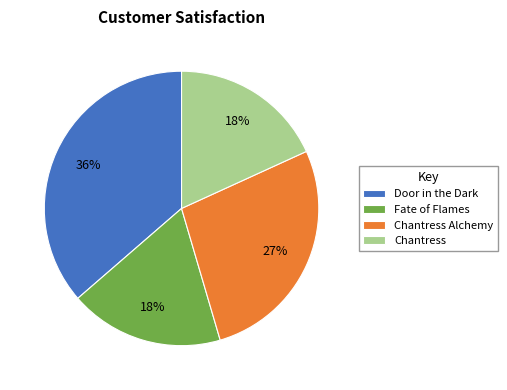

How many slices are in this pie chart?

4